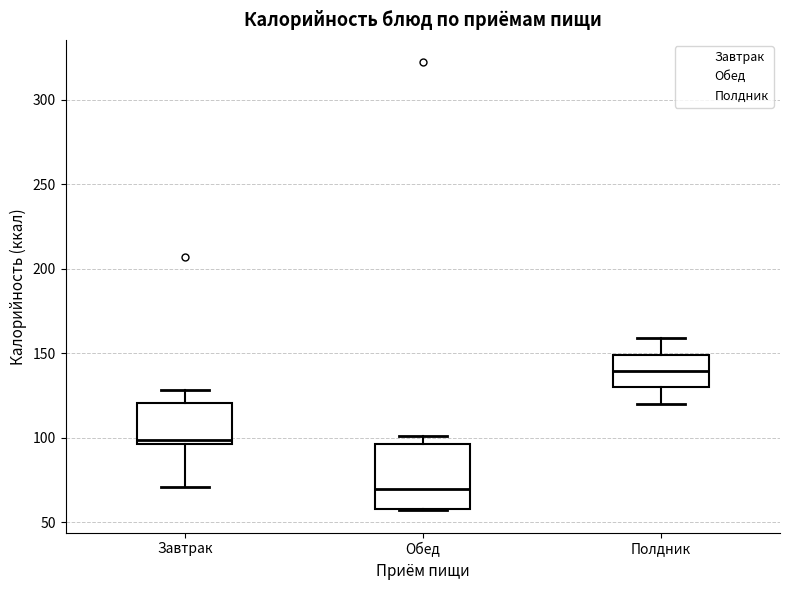

Where is the lower edge of the box for Полдник on the y-axis? The values are not printed on the chart, so give them approximately, as read against the axis.

130